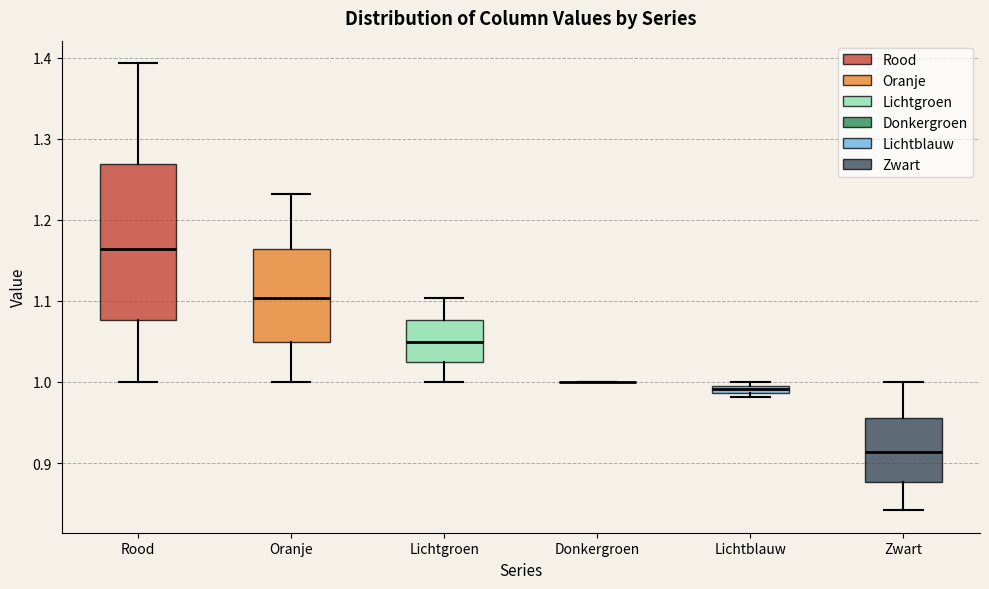

Where is the lower edge of the box for Zwart on the y-axis? The values are not printed on the chart, so give them approximately, as read against the axis.

0.88